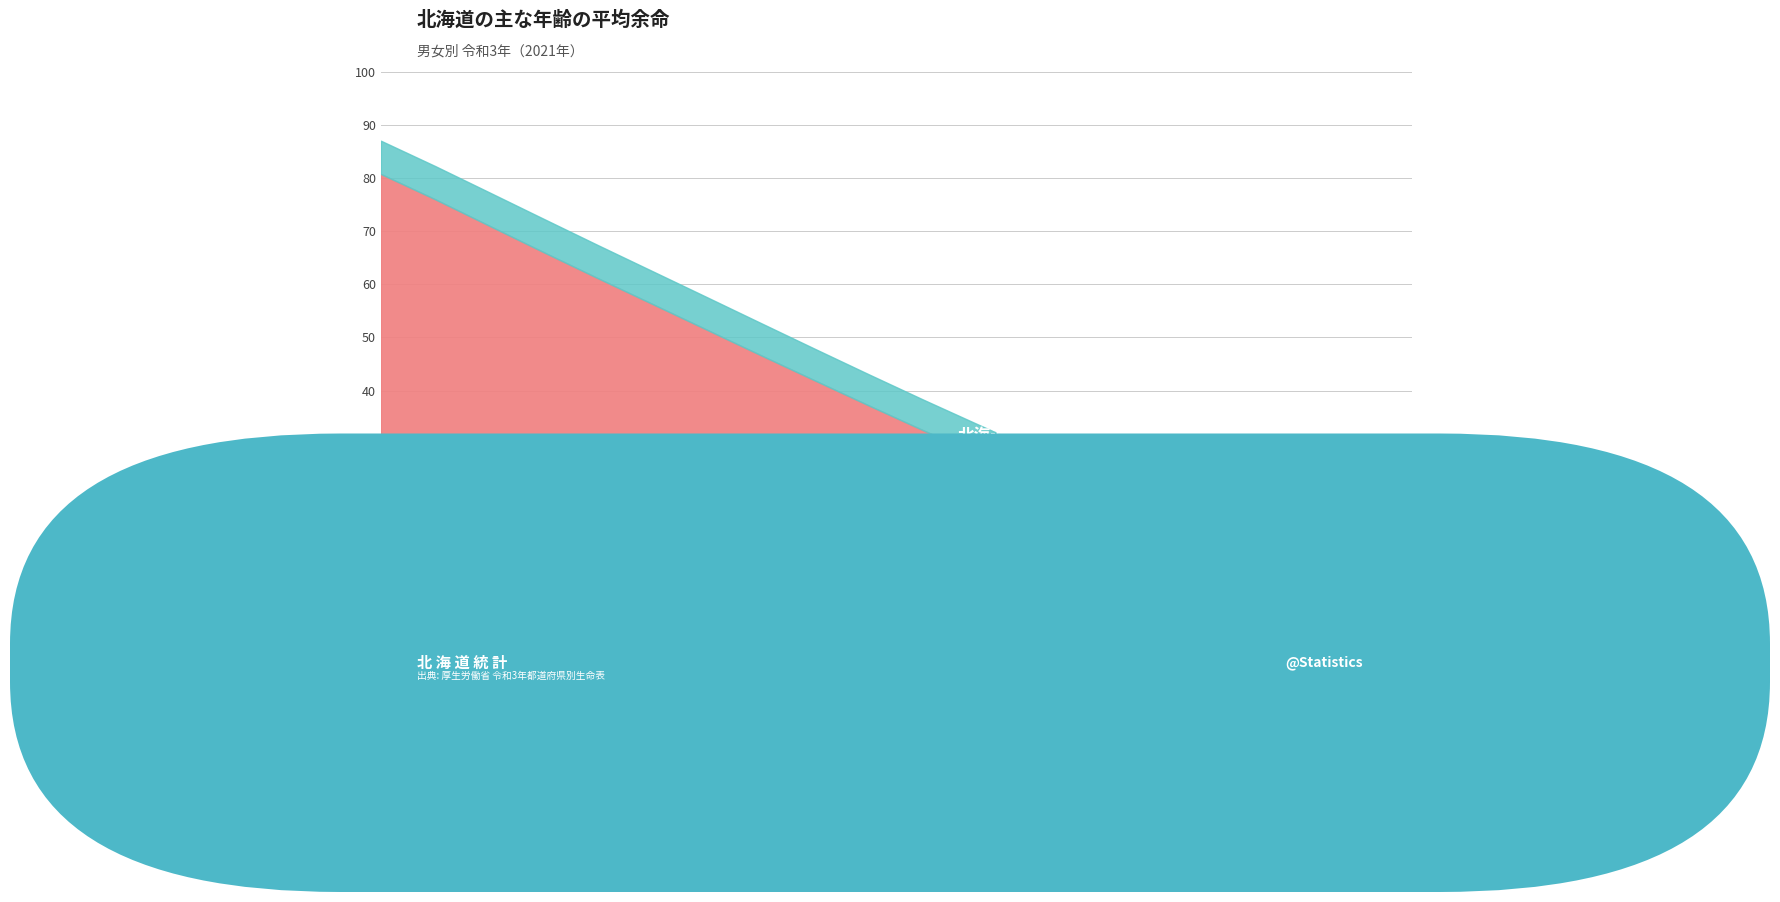

Reading right to left, transcribe all the data shown in this chart.

北海道（男）令３年: 3.0	4.5	6.5	9.2	12.3	15.8	19.6	23.7	28.0	32.5	37.2	41.9	46.7	51.5	56.3	61.2	66.1	71.0	76.0	80.8
北海道（女）令３年: 4.4	6.3	9.1	12.4	16.3	20.4	24.6	29.1	33.6	38.3	43.0	47.9	52.7	57.6	62.5	67.4	72.3	77.3	82.3	87.1